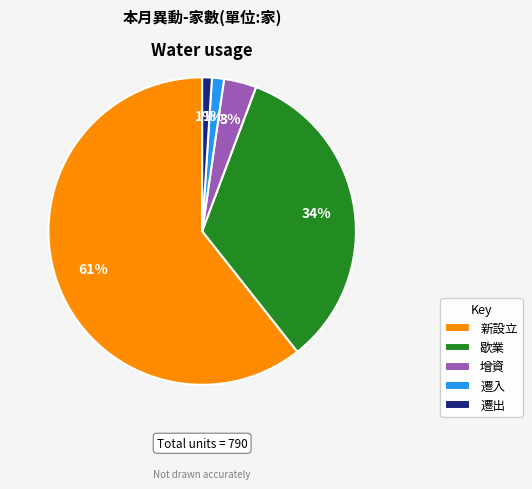

How many segments does this pie chart have?

5